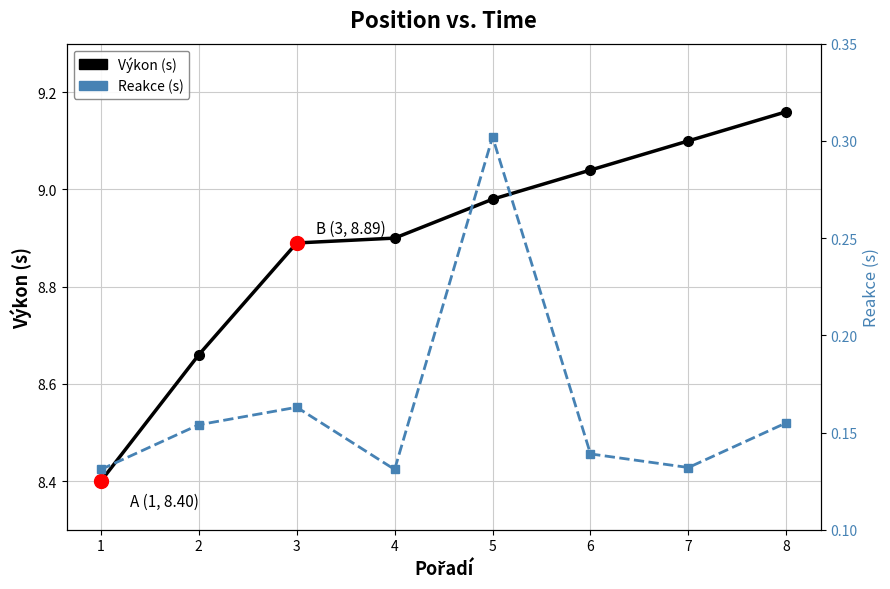

Rank the series by their maximum value, from lowest to highest.

Reakce (s), Výkon (s)